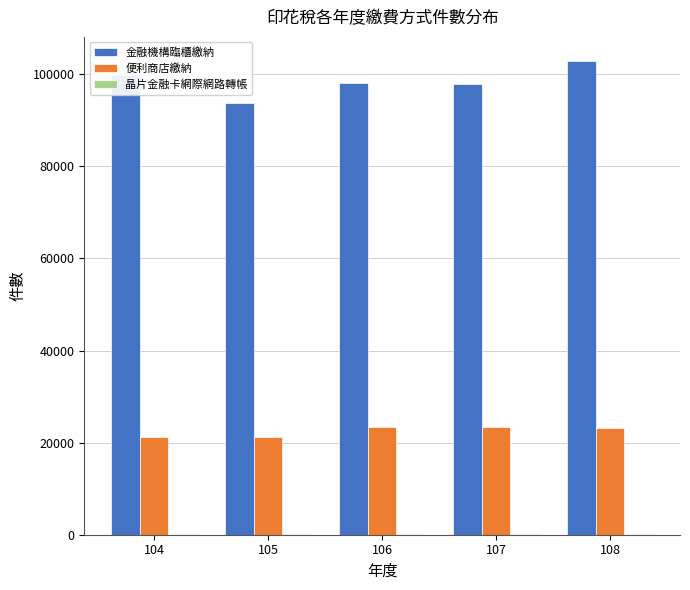

The value of 便利商店繳納 at 107 is 23408. True or false?

True